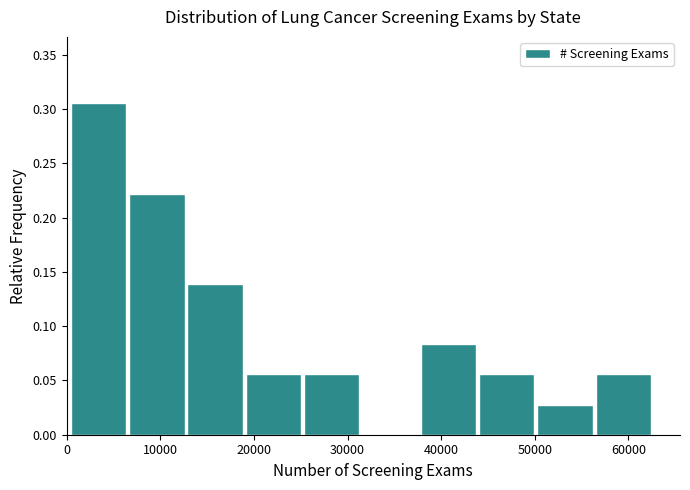

Reading left to right, transcribe this chart: for each bar, give the range it covers on the x-axis and its height. Neither the bar edges nor the heights are printed on the chart, so give them approximately, as read against the axes.

0 to 7000: 0.305
7000 to 13000: 0.220
13000 to 19000: 0.140
19000 to 25000: 0.055
25000 to 32000: 0.055
32000 to 38000: 0
38000 to 44000: 0.085
44000 to 50000: 0.055
50000 to 56000: 0.030
56000 to 63000: 0.055